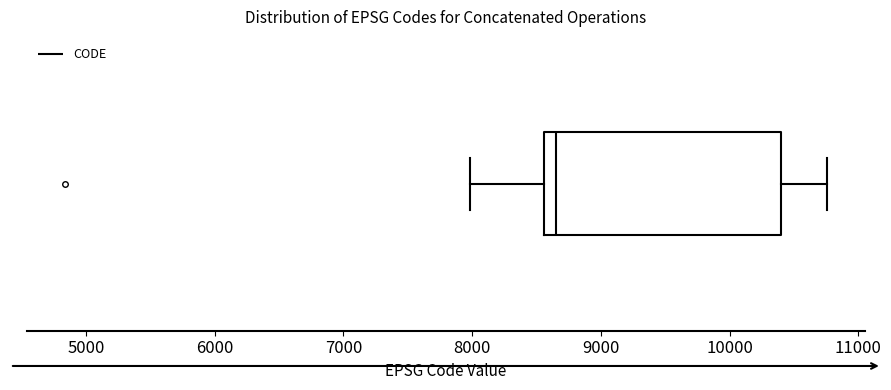

Read this box plot against the x-axis: the position of the median line, the range covered by the box, and the ends of both whiskers. The values are not printed on the chart, so give them approximately, as read against the axis.

median 8700, box 8600 to 10400, whiskers 8000 to 10800